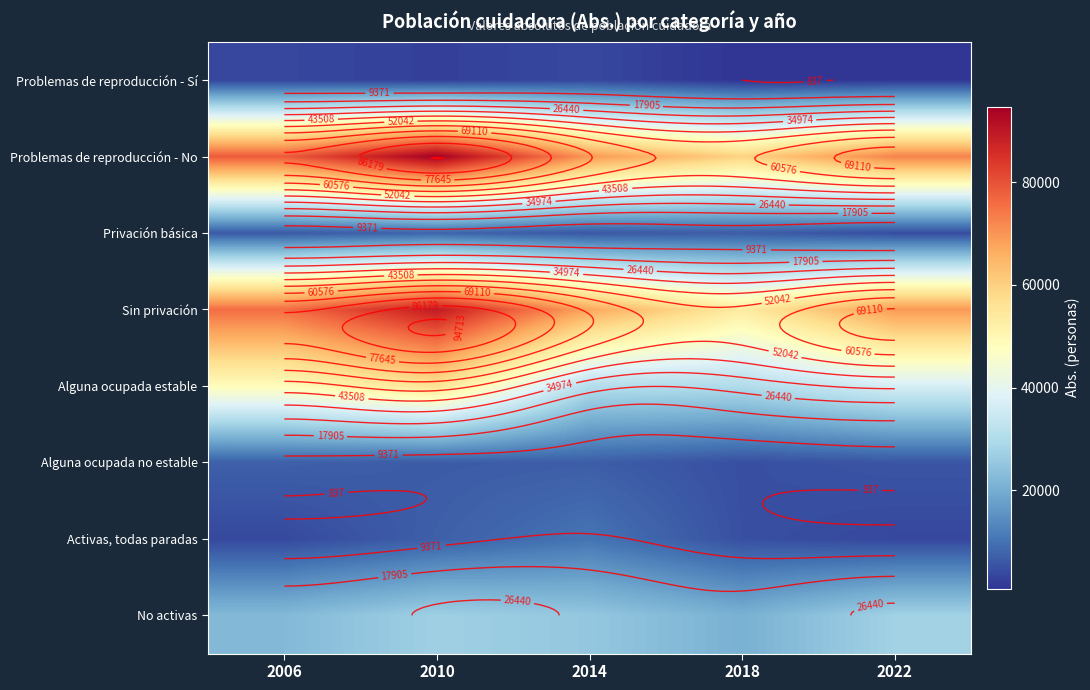

Which series has the widest spread of values?

Sin privación